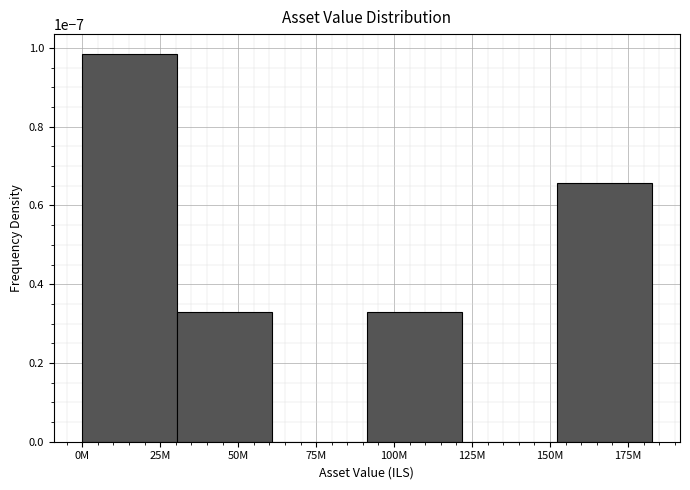

At which category does the chart reach its peak across all series?

25M